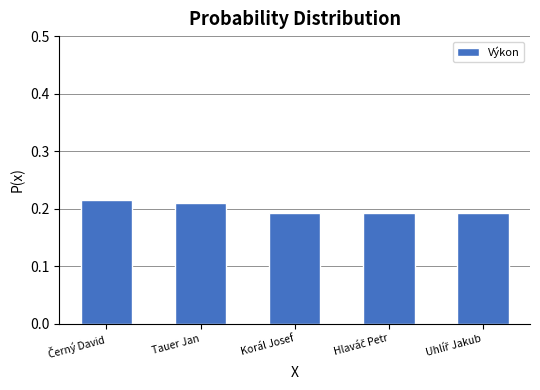

Is it true that the value at Korál Josef is 0.1?

False